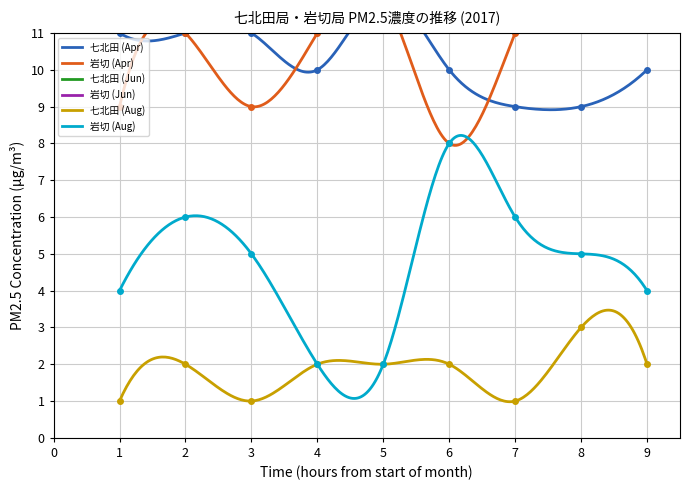

What is the highest value of the 岩切 (Aug) series?

8.2